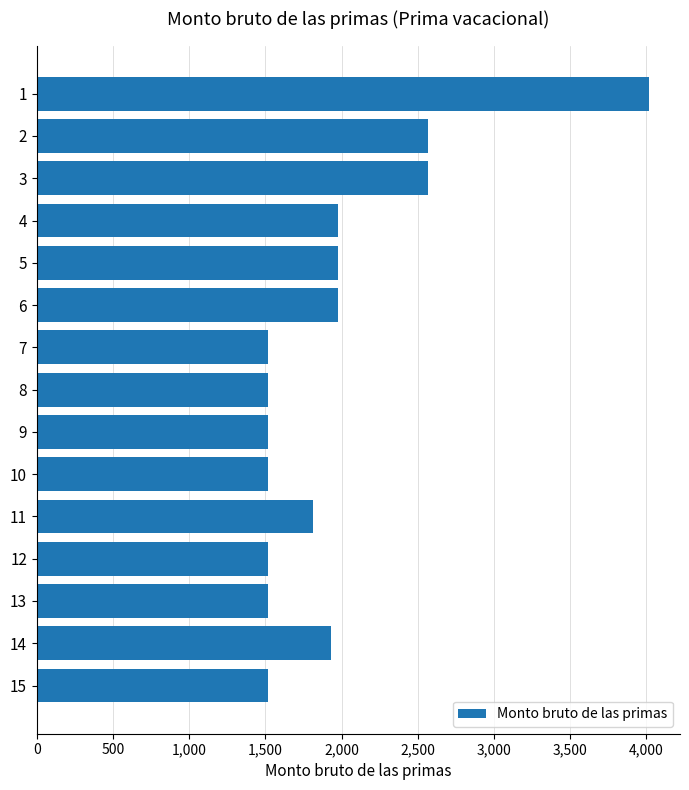

Count the number of values greater than 1810.

8